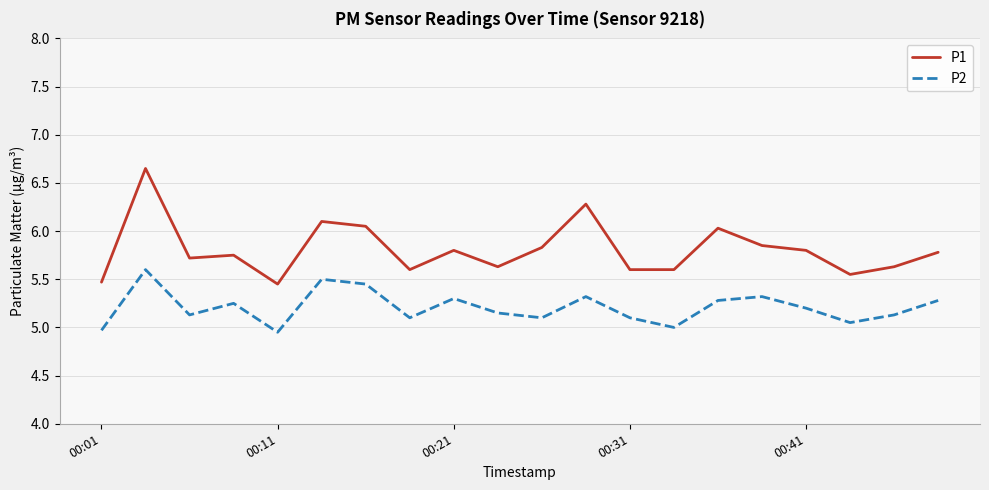

True or false: P1 and P2 intersect in this chart.

False